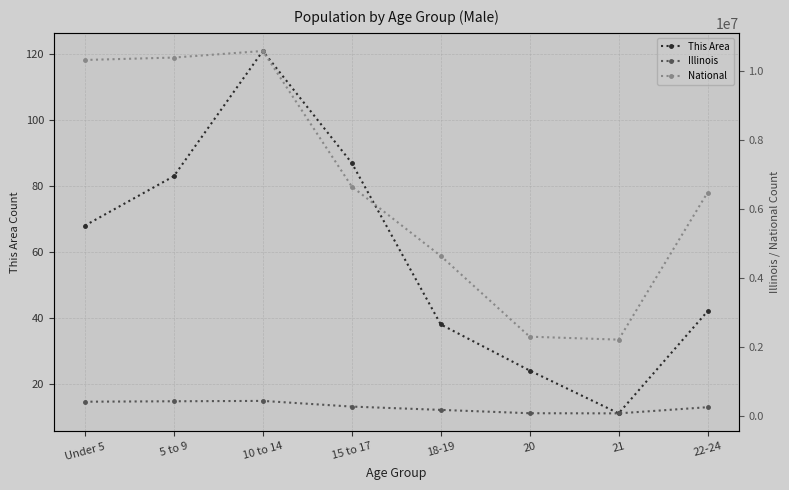

Rank the categories by Illinois value from lowest to highest.

21, 20, 18-19, 22-24, 15 to 17, Under 5, 5 to 9, 10 to 14